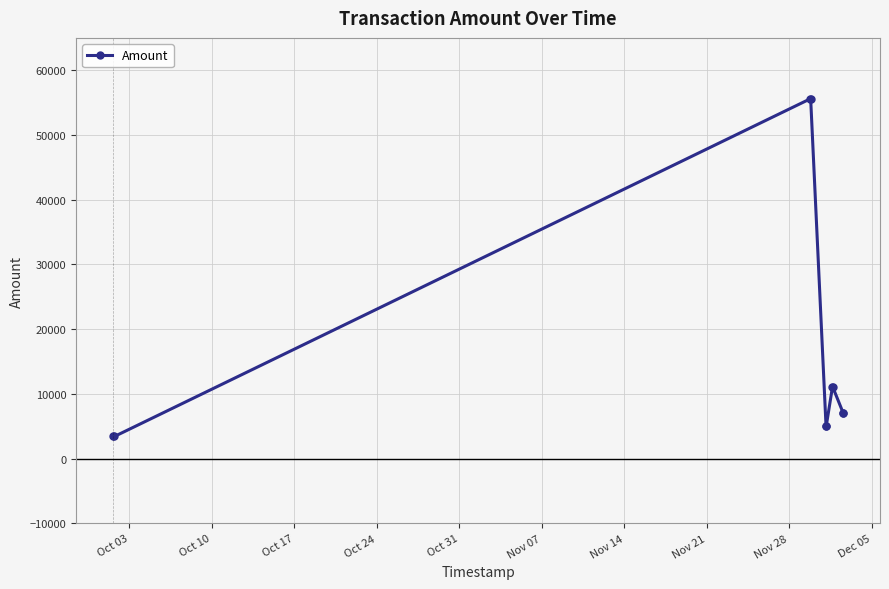

How many interior local peaks (higher than both neighbors) does the data have?

2